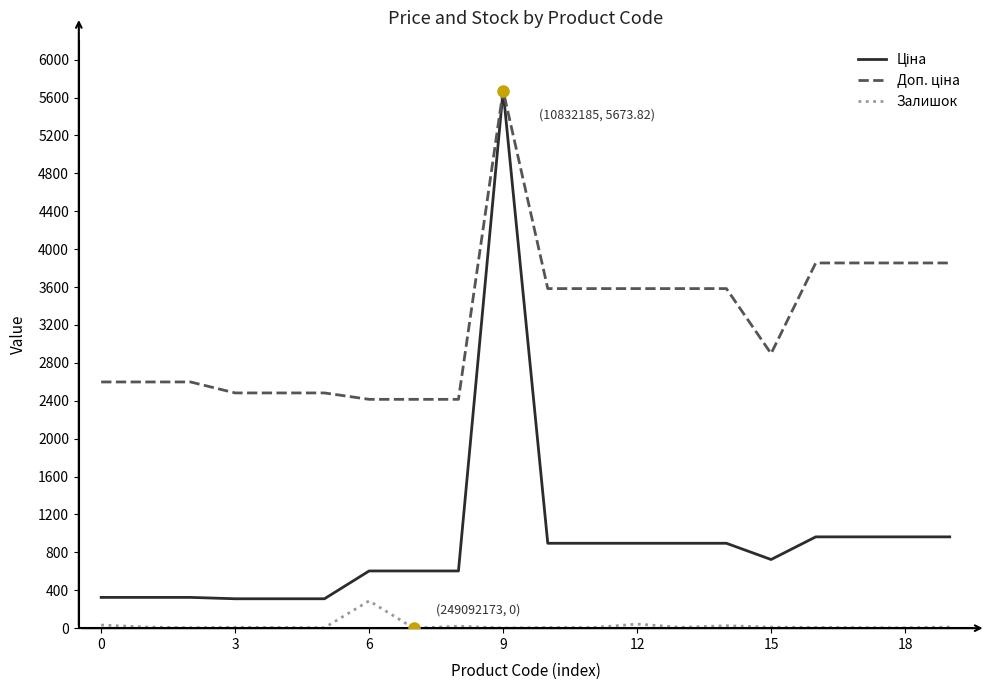

What is the maximum value shown in the chart?

5673.8